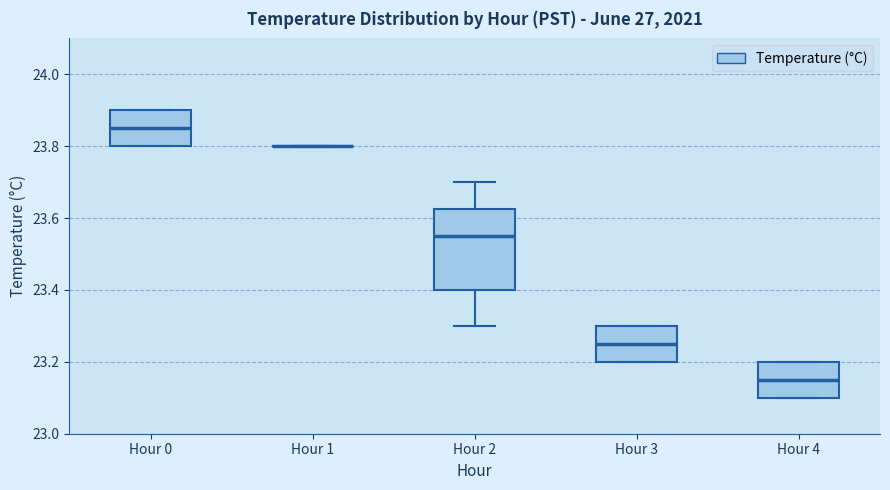

Where does the median line of the box for Hour 0 sit on the y-axis? The values are not printed on the chart, so give them approximately, as read against the axis.

23.86